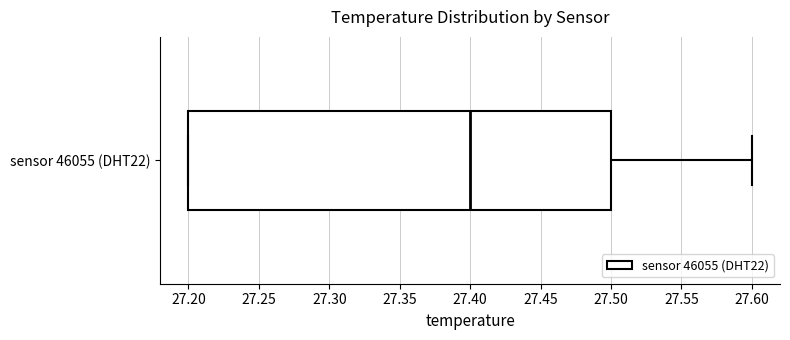

Transcribe this box plot: give where the median line is, the range the box spans, and where the two whiskers end, as read against the x-axis. The values are not printed on the chart, so give them approximately, as read against the axis.

median 27.4, box 27.2 to 27.5, whiskers 27.2 to 27.6